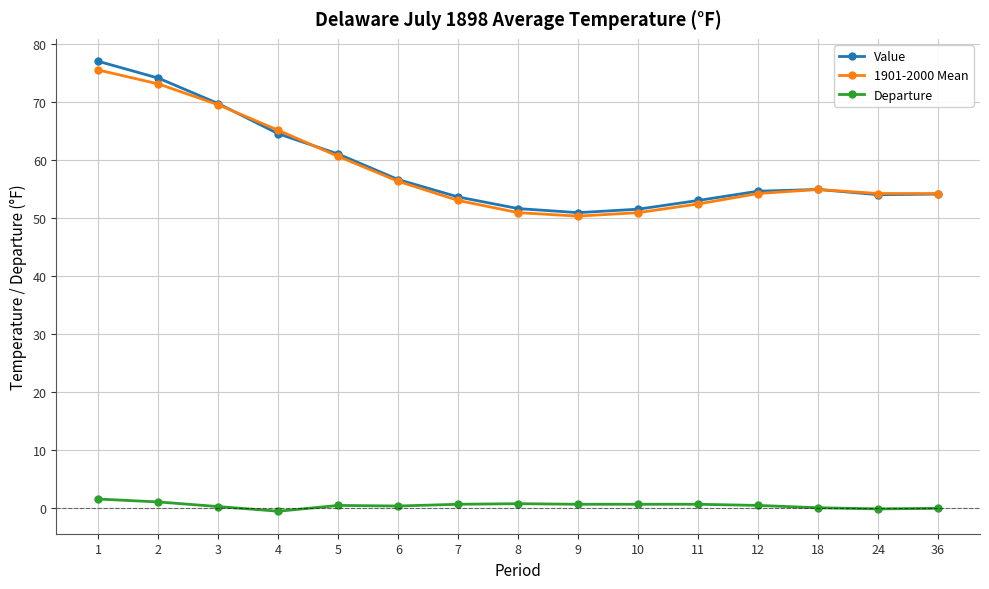

List the series in order of their peak value, highest first.

Value, 1901-2000 Mean, Departure